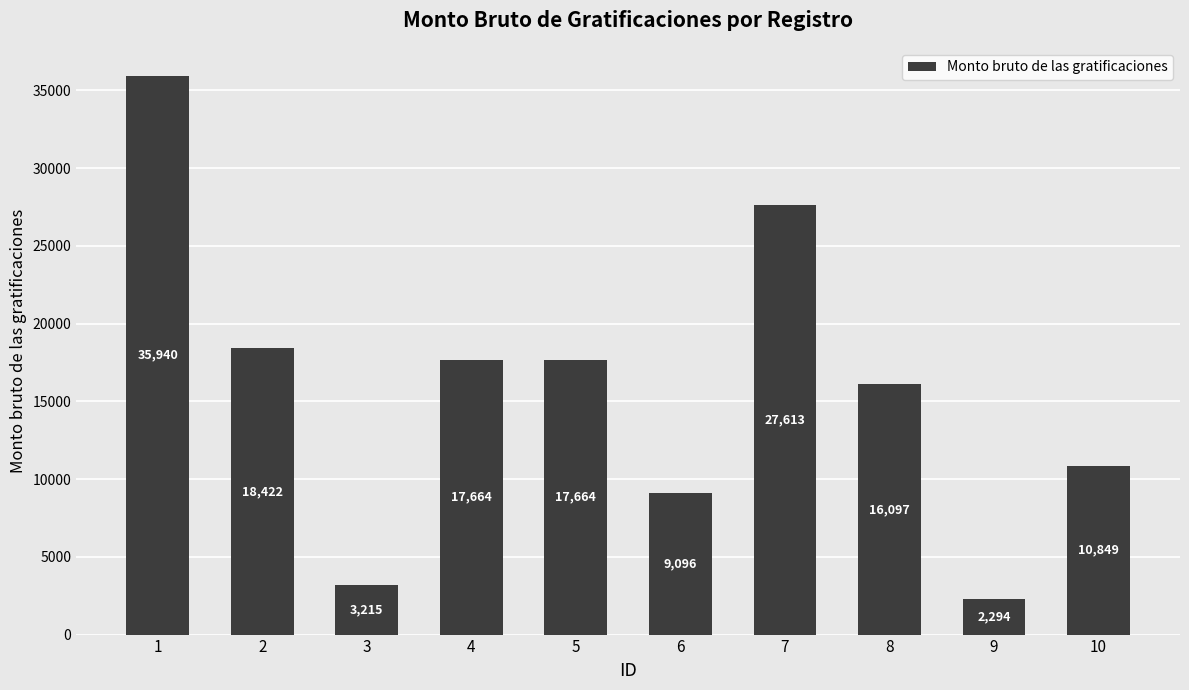

What is the value of the 2nd bar from the left?

18422.1